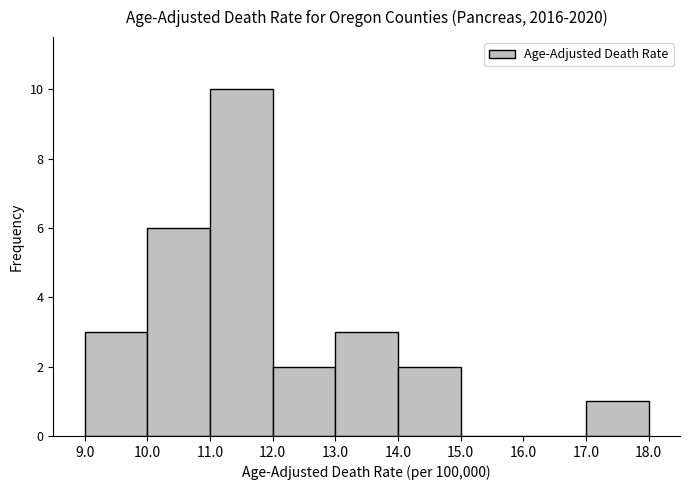

Reading left to right, list every bar in this chart as the range it spans on the x-axis followed by its height. The values are not printed on the chart, so give them approximately, as read against the axis.

9.0 to 10.0: 3
10.0 to 11.0: 6
11.0 to 12.0: 10
12.0 to 13.0: 2
13.0 to 14.0: 3
14.0 to 15.0: 2
15.0 to 16.0: 0
16.0 to 17.0: 0
17.0 to 18.0: 1